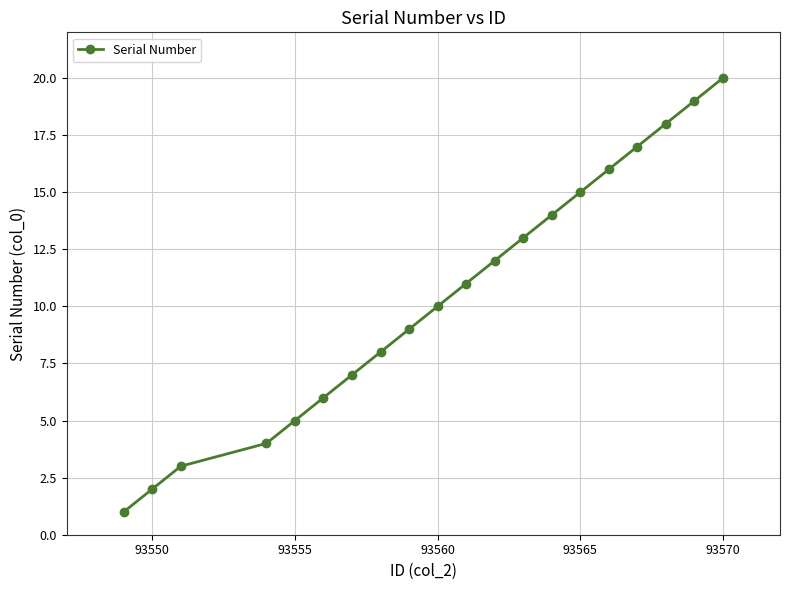

What is the difference between the maximum and minimum values?

19